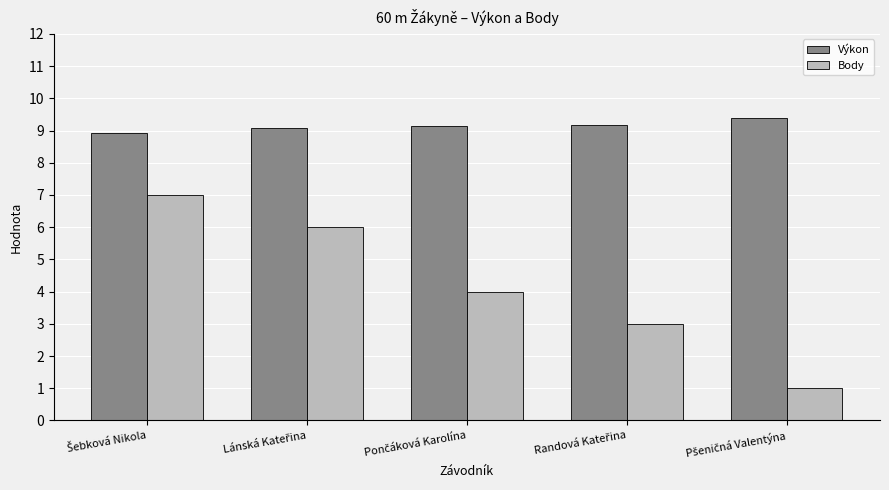

What is the minimum value shown in the chart?

1.0